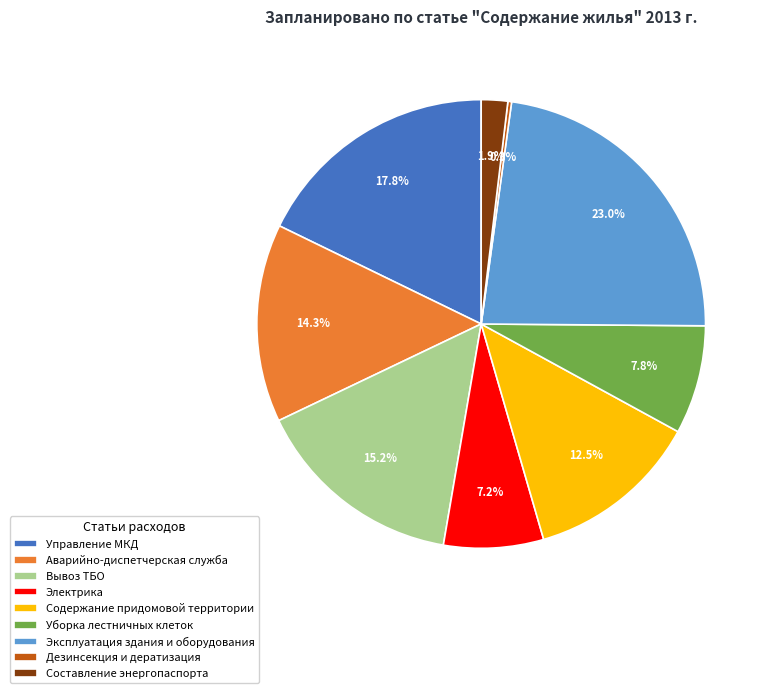

Is the sum of Управление МКД and Электрика greater than half?

No